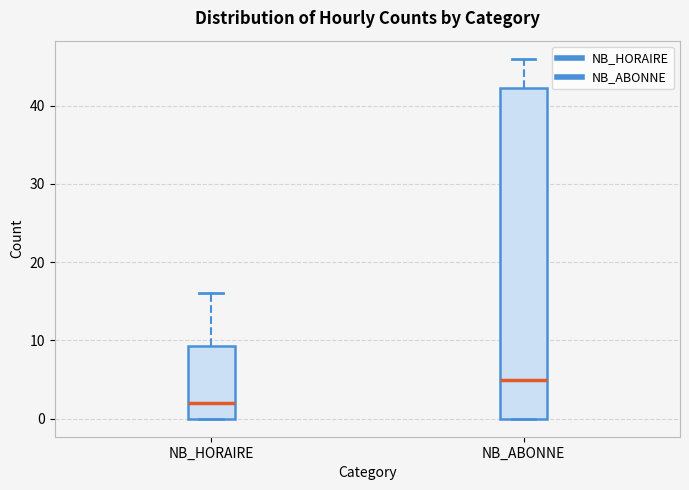

Reading left to right, read every box against the y-axis: the position of its median line, the range the box covers, and the ends of its whiskers. The values are not printed on the chart, so give them approximately, as read against the axis.

NB_HORAIRE: median 2, box 0 to 9, whiskers 0 to 16
NB_ABONNE: median 5, box 0 to 42, whiskers 0 to 46